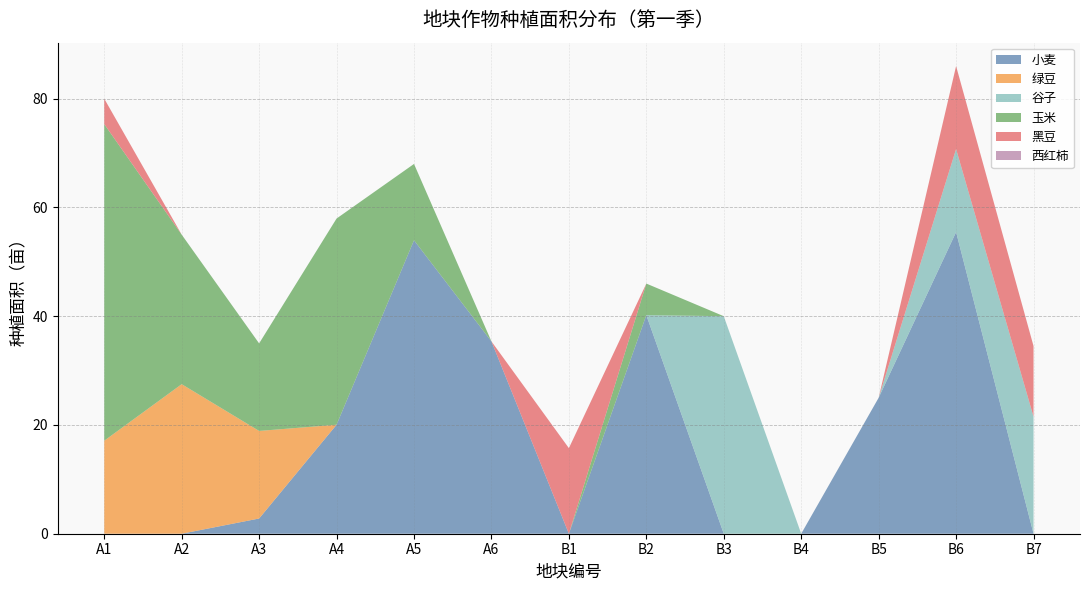

Reading right to left, extract all data points from this chart.

小麦: 0.0	55.5	25.0	0.0	0.0	40.2	0.0	35.4	54.0	20.0	2.8	0.0	0.0
绿豆: 0.0	0.0	0.0	0.0	0.0	0.0	0.0	0.0	0.0	0.0	16.1	27.5	17.1
谷子: 21.5	15.3	0.0	0.0	40.0	0.0	0.0	0.0	0.0	0.0	0.0	0.0	0.0
玉米: 0.0	0.0	0.0	0.0	0.0	5.8	0.0	0.0	14.0	37.9	16.1	27.5	58.2
黑豆: 13.0	15.3	0.0	0.0	0.0	0.0	15.7	0.0	0.0	0.0	0.0	0.0	4.7
西红柿: 0.0	0.0	0.0	0.0	0.0	0.0	0.0	0.0	0.0	0.0	0.0	0.0	0.0